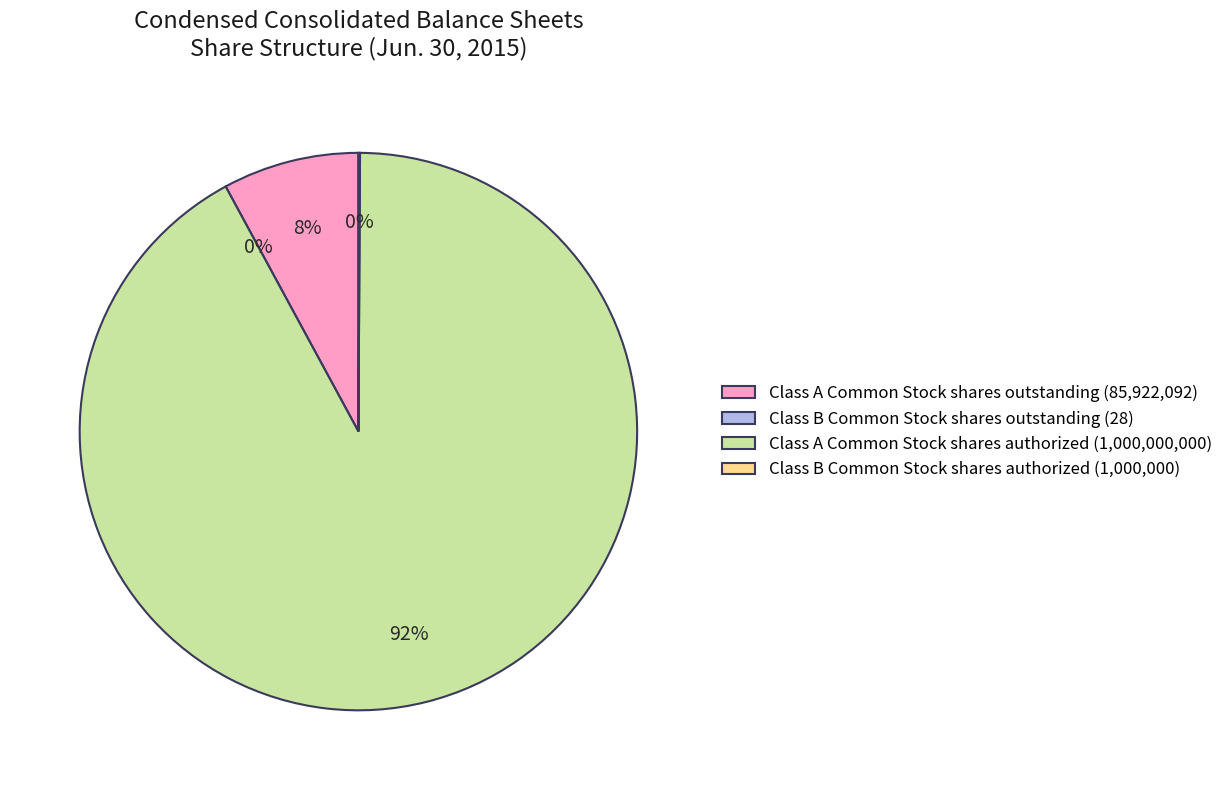

What is the majority slice?

Class A Common Stock shares authorized